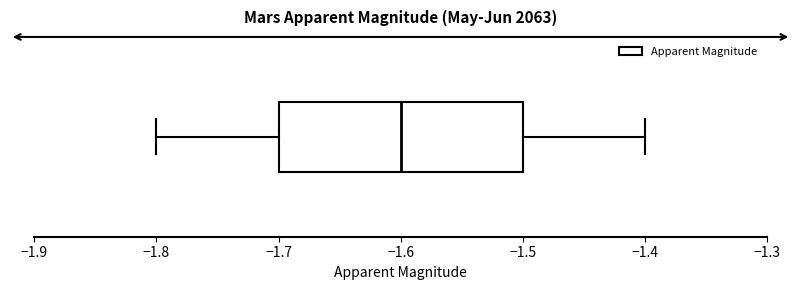

Where does the median line of the box sit on the x-axis? The values are not printed on the chart, so give them approximately, as read against the axis.

-1.6